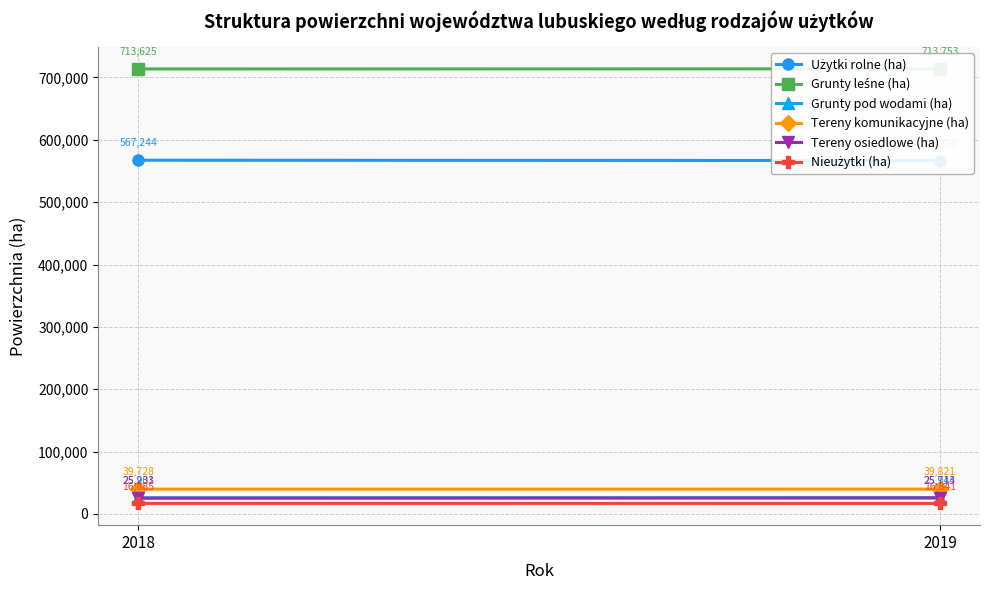

Reading right to left, list all the values displayed in this chart.

Użytki rolne (ha): 2019=566750	2018=567244
Grunty leśne (ha): 2019=713753	2018=713625
Grunty pod wodami (ha): 2019=25944	2018=25901
Tereny komunikacyjne (ha): 2019=39821	2018=39728
Tereny osiedlowe (ha): 2019=25713	2018=25233
Nieużytki (ha): 2019=16841	2018=16885